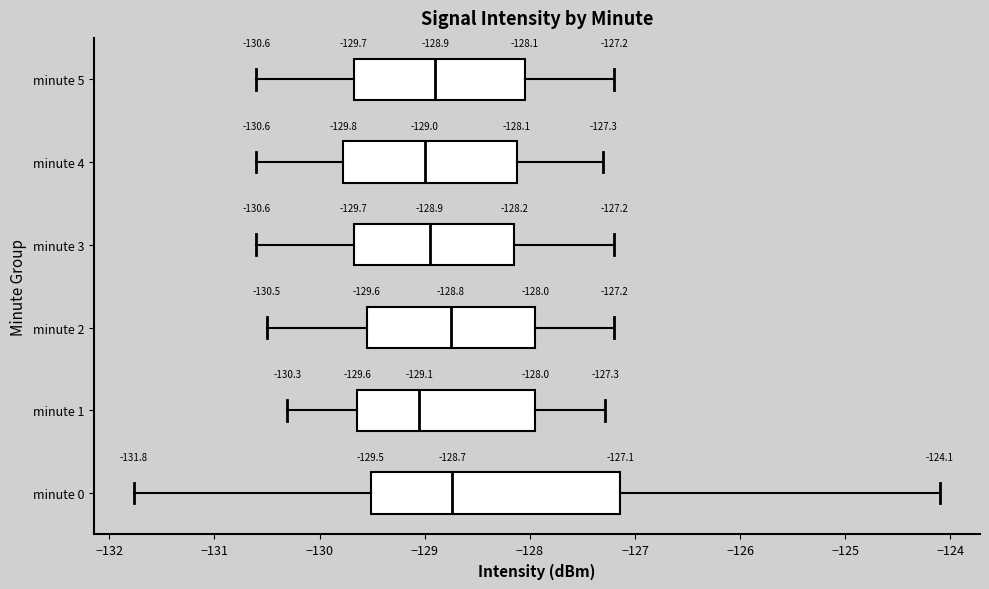

Comparing the boxes themselves (not the whiskers), which one is the widest?

minute 0